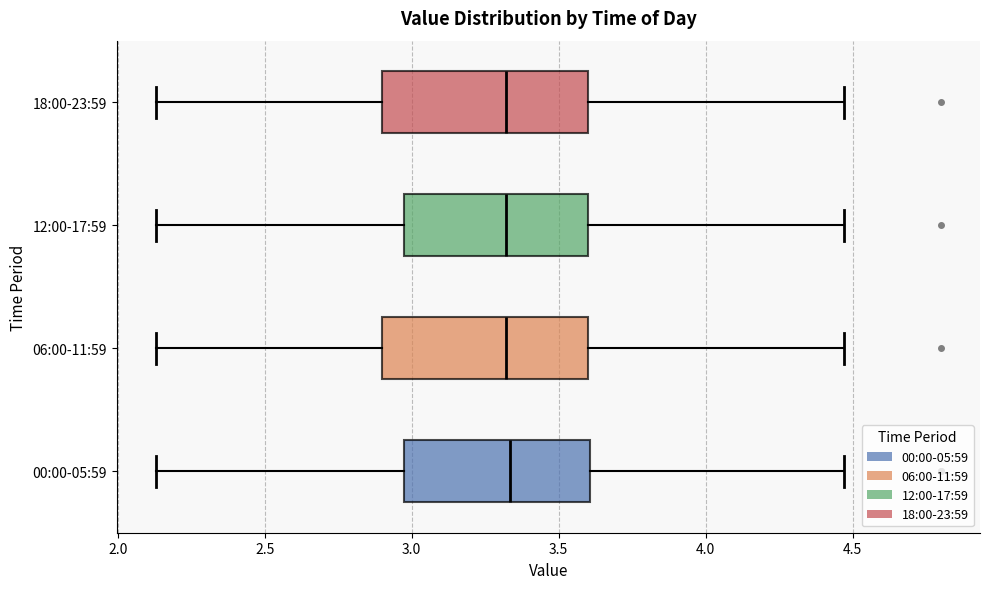

Reading bottom to top, read every box against the x-axis: the position of its median line, the range the box covers, and the ends of its whiskers. The values are not printed on the chart, so give them approximately, as read against the axis.

00:00-05:59: median 3.35, box 3.00 to 3.60, whiskers 2.15 to 4.45
06:00-11:59: median 3.30, box 2.90 to 3.60, whiskers 2.15 to 4.45
12:00-17:59: median 3.30, box 3.00 to 3.60, whiskers 2.15 to 4.45
18:00-23:59: median 3.30, box 2.90 to 3.60, whiskers 2.15 to 4.45